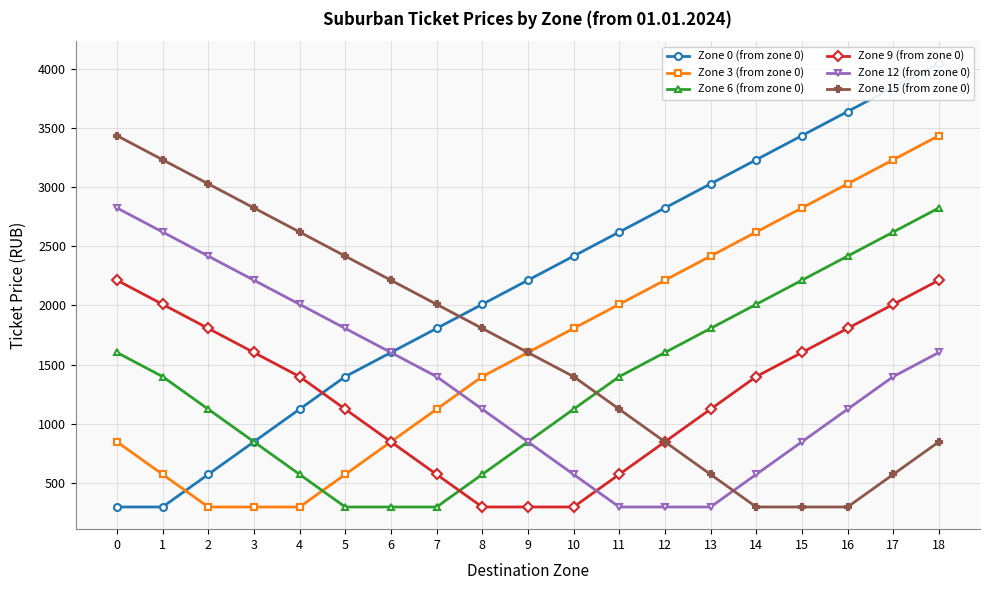

At which category is the sum across all series the highest?

18